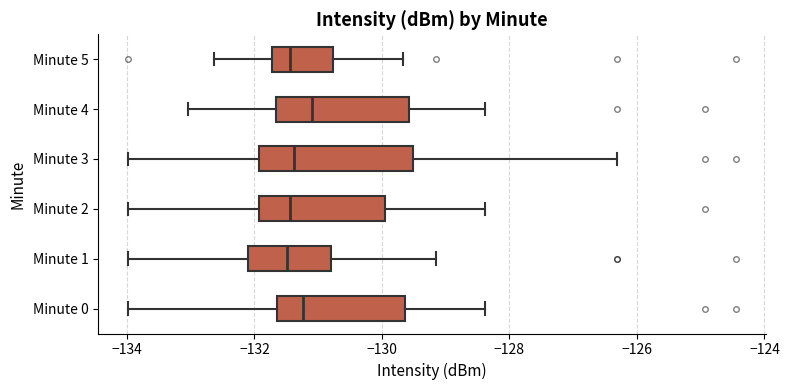

Comparing the boxes themselves (not the whiskers), which one is the widest?

Minute 3